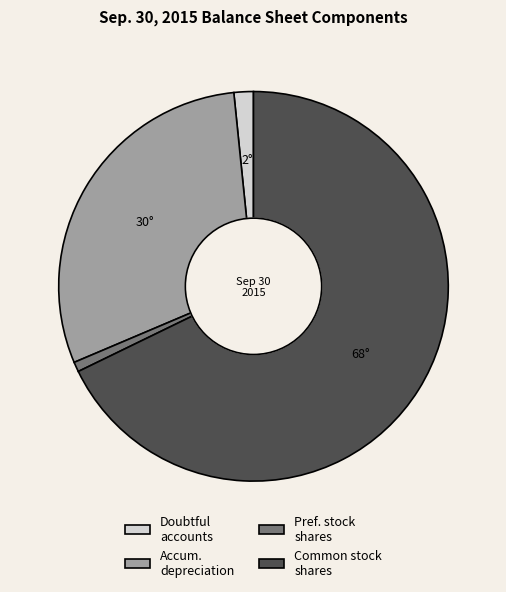

Do Accum. depreciation and Common stock shares together represent more than half of the pie?

Yes